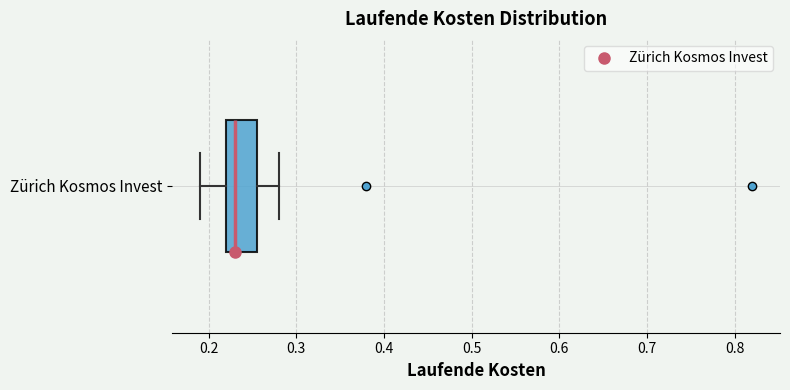

Where does the right whisker of the box for Zürich Kosmos Invest end on the x-axis? The values are not printed on the chart, so give them approximately, as read against the axis.

0.28